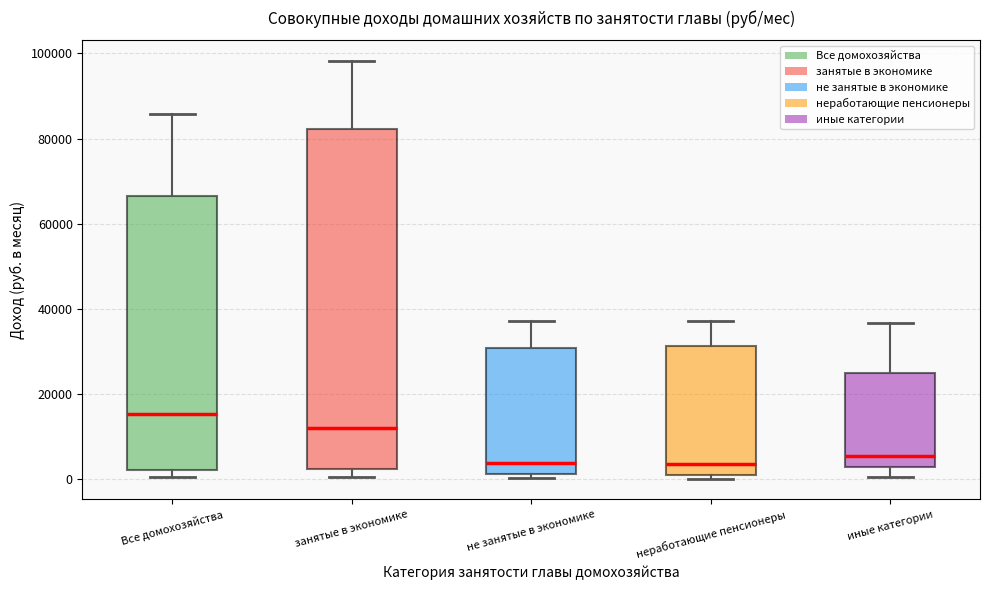

Reading left to right, read every box against the y-axis: the position of its median line, the range the box covers, and the ends of its whiskers. The values are not printed on the chart, so give them approximately, as read against the axis.

Все домохозяйства: median 16000, box 2000 to 66000, whiskers 0 to 86000
занятые в экономике: median 12000, box 2000 to 82000, whiskers 0 to 98000
не занятые в экономике: median 4000, box 2000 to 30000, whiskers 0 to 38000
неработающие пенсионеры: median 4000, box 0 to 32000, whiskers 0 (just below the box's lower edge) to 38000
иные категории: median 6000, box 2000 to 24000, whiskers 0 to 36000